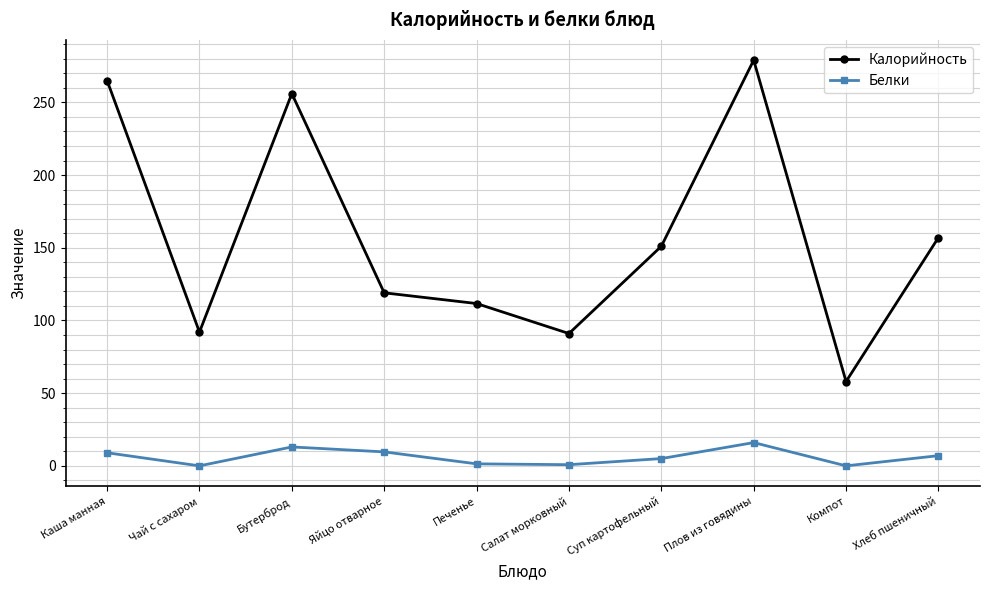

Count the number of categories in the chart.

10